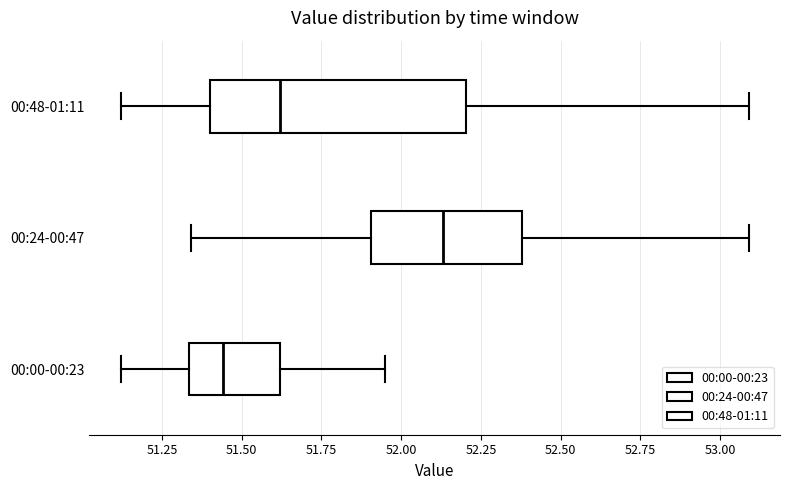

Which box is the widest, from its left edge to its right edge?

00:48-01:11